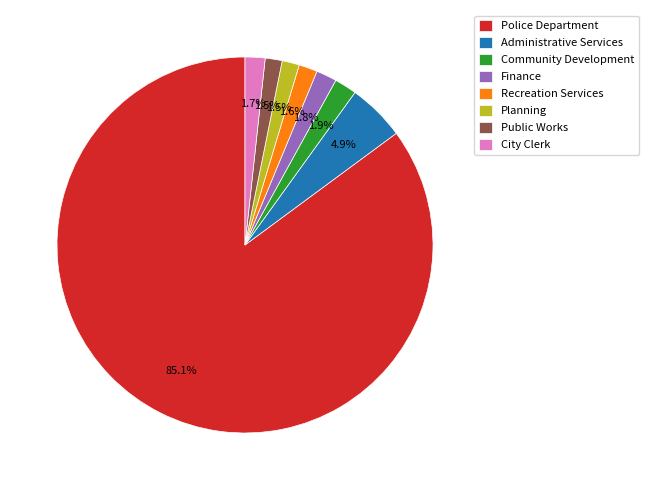

Which category accounts for the majority?

Police Department